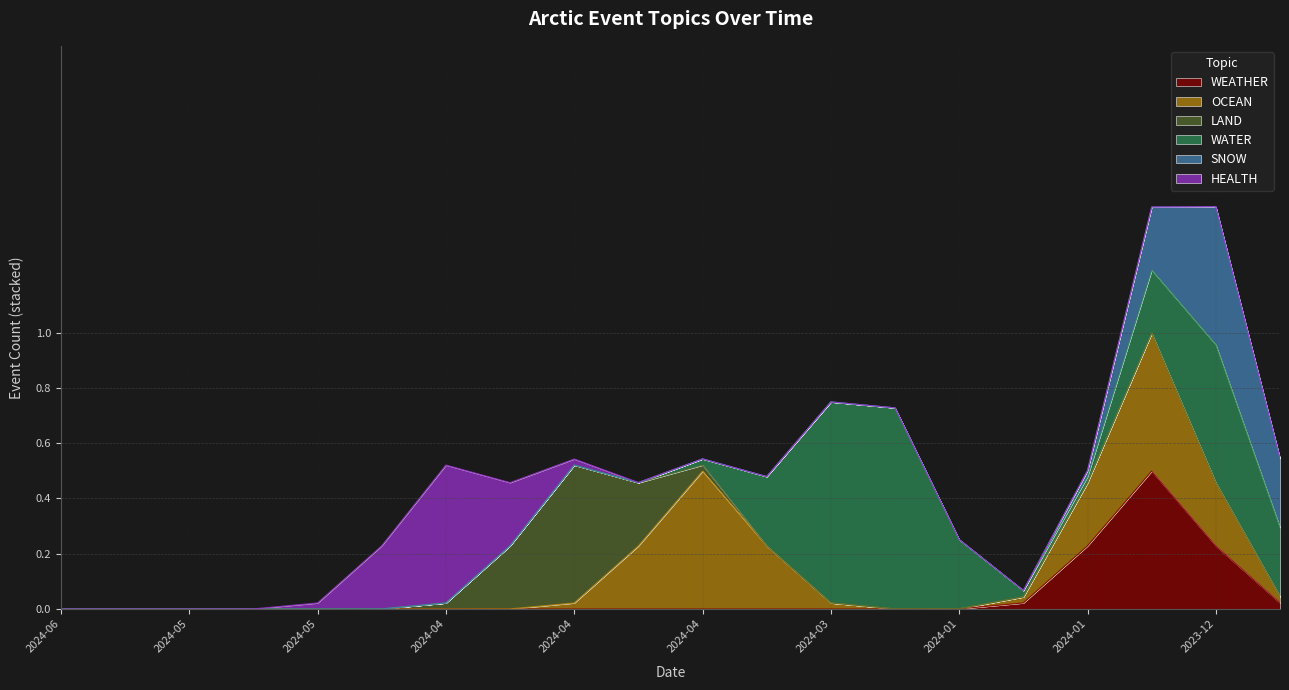

What are all the series names shown in the legend?

WEATHER, OCEAN, LAND, WATER, SNOW, HEALTH